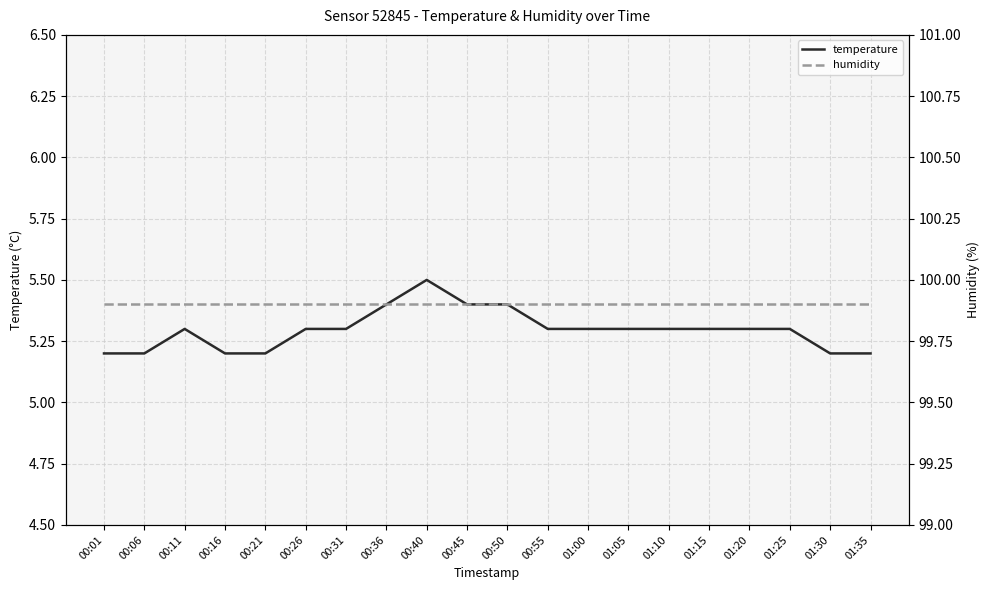

At which label is temperature closest to 5?

00:01